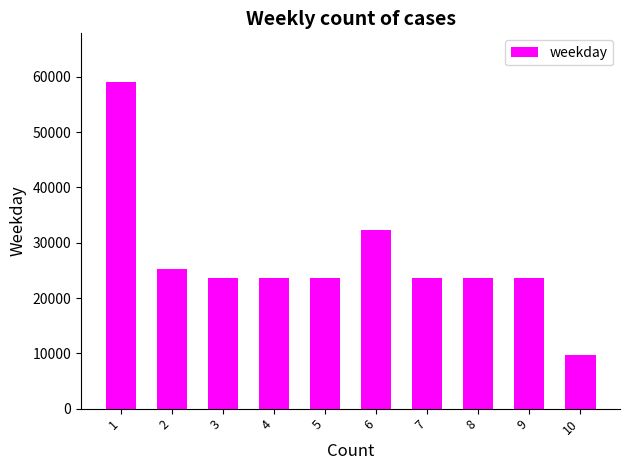

Reading left to right, extract all data points from this chart.

59012.7	25282.9	23644.7	23644.7	23644.7	32232.5	23644.7	23644.7	23644.7	9698.3